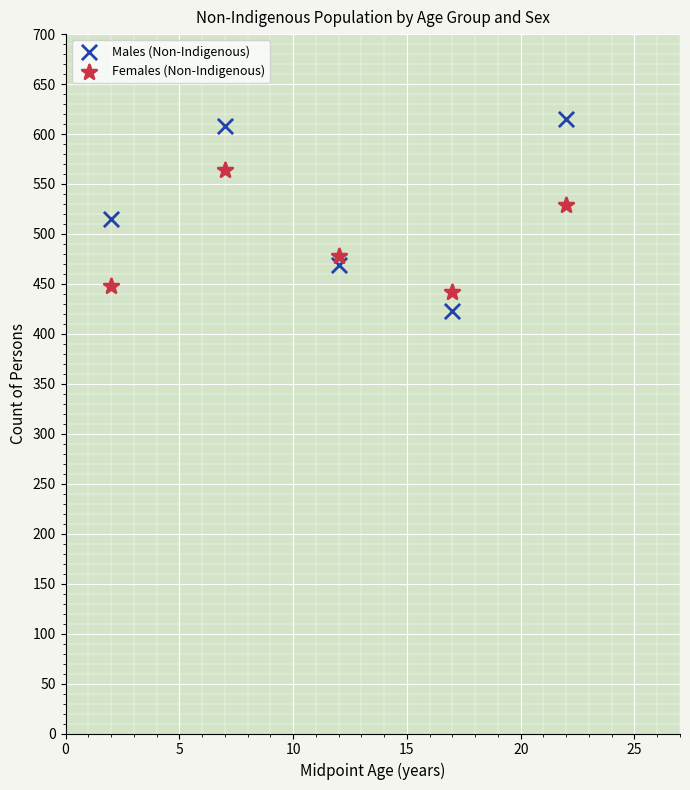

Which series contains the lowest Y value?

Males (Non-Indigenous)